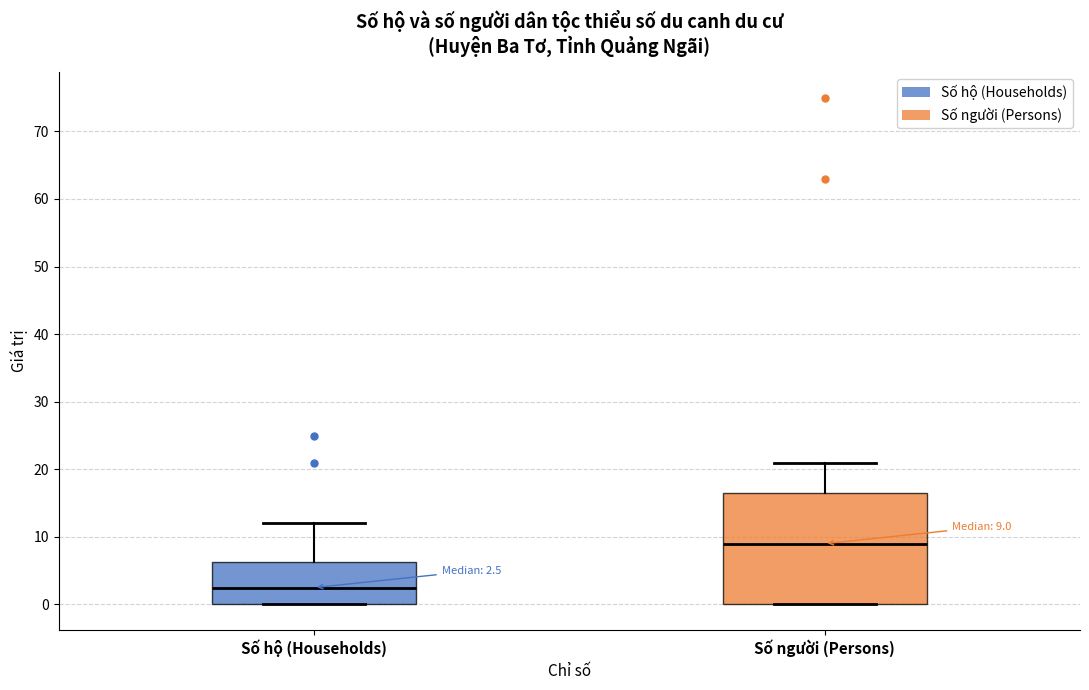

Comparing the boxes themselves (not the whiskers), which one is the tallest?

Số người (Persons)